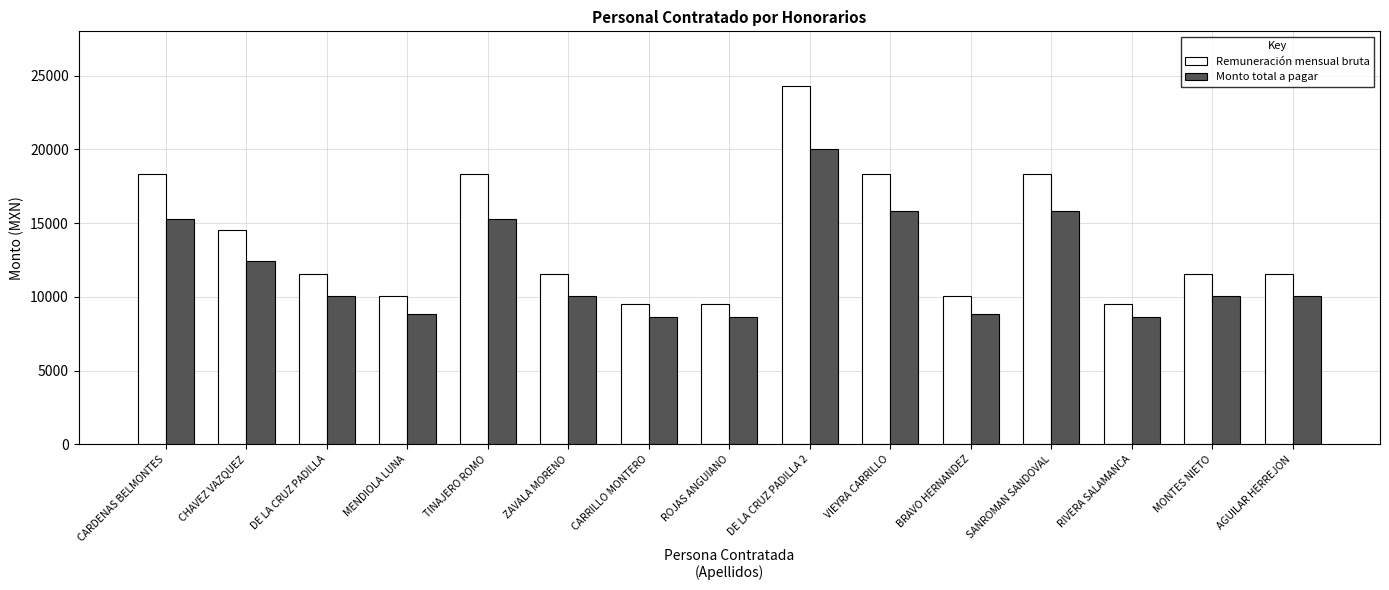

What is the difference between the second highest and second lowest values in the Remuneración mensual bruta series?

8777.0